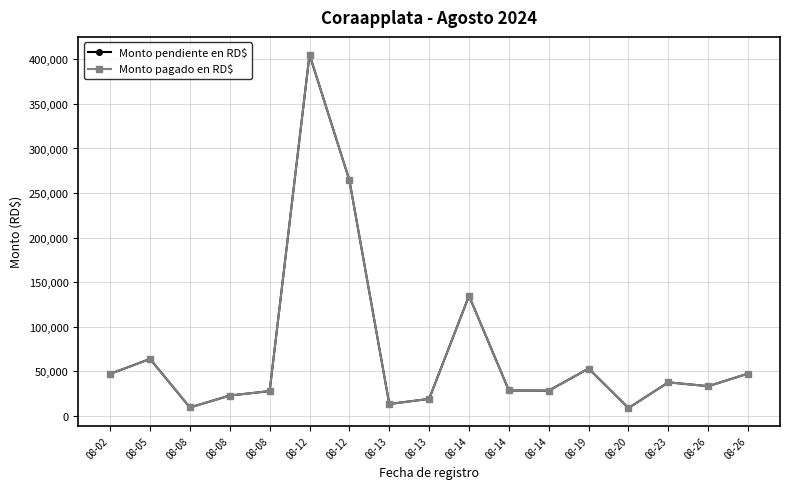

What is the difference between the maximum and minimum values in the Monto pagado en RD$ series?

396300.0